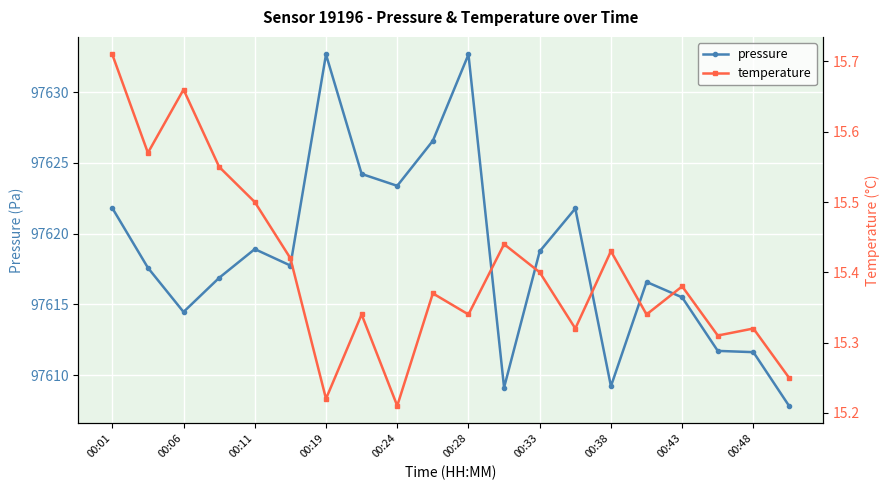

What is the maximum value shown in the chart?

97632.7